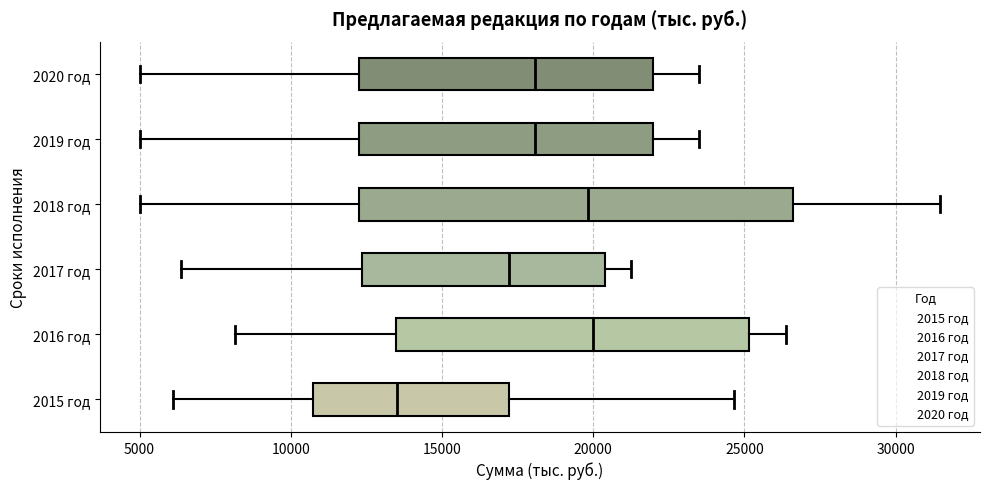

Where does the left whisker of the box for 2019 год end on the x-axis? The values are not printed on the chart, so give them approximately, as read against the axis.

5000